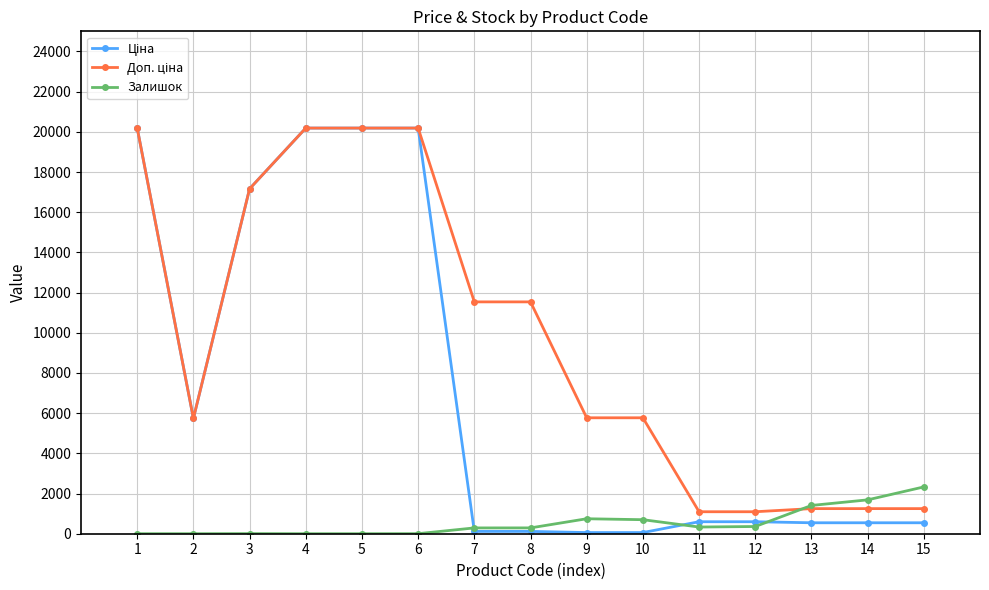

What is the maximum value shown in the chart?

20186.0